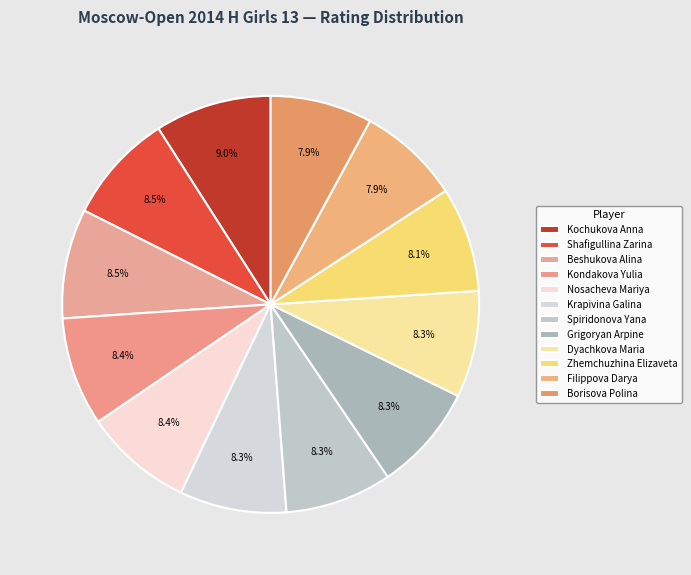

Count the number of slices in the pie.

12